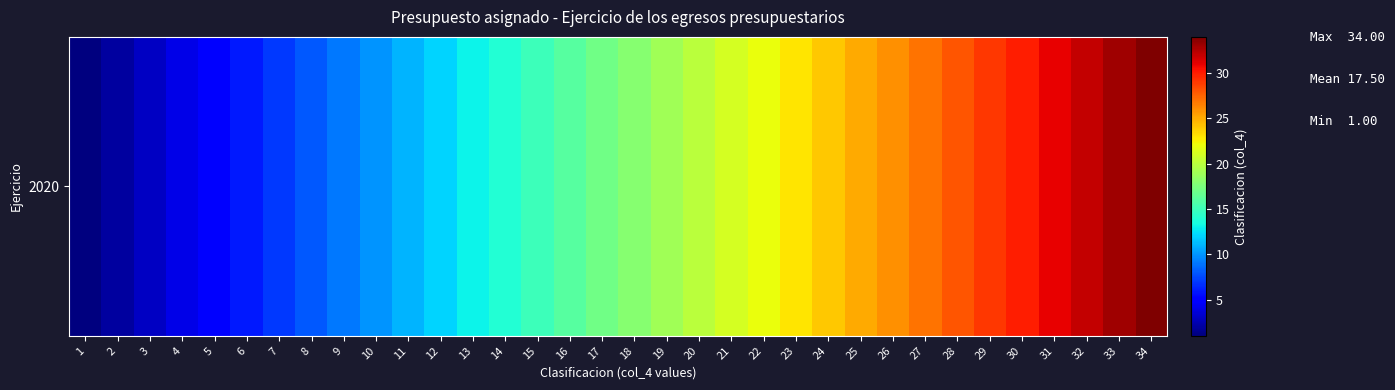

Which category has the lowest value across all series?

1